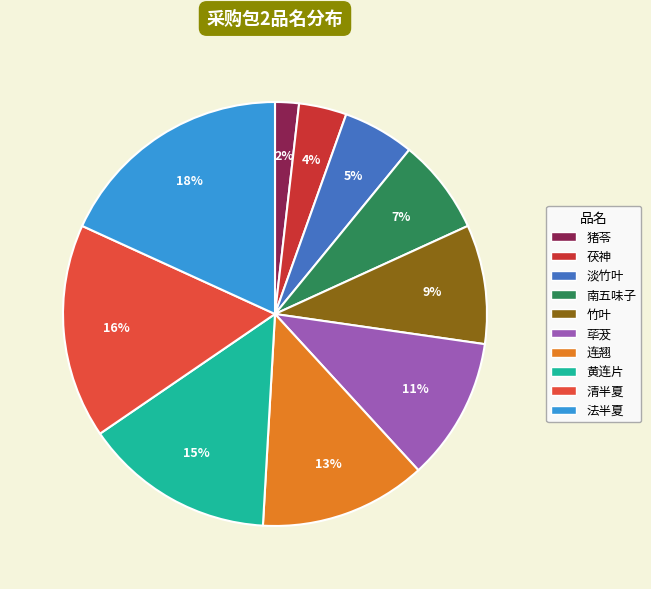

Is there a majority slice in this chart?

No